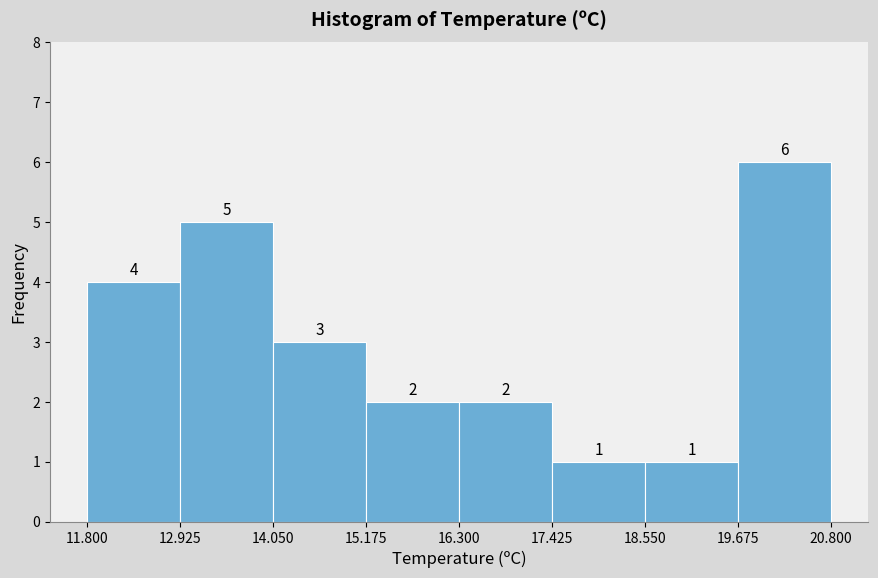

Reading left to right, list every bar in this chart as the range it spans on the x-axis followed by its height.

11.800 to 12.925: 4
12.925 to 14.050: 5
14.050 to 15.175: 3
15.175 to 16.300: 2
16.300 to 17.425: 2
17.425 to 18.550: 1
18.550 to 19.675: 1
19.675 to 20.800: 6